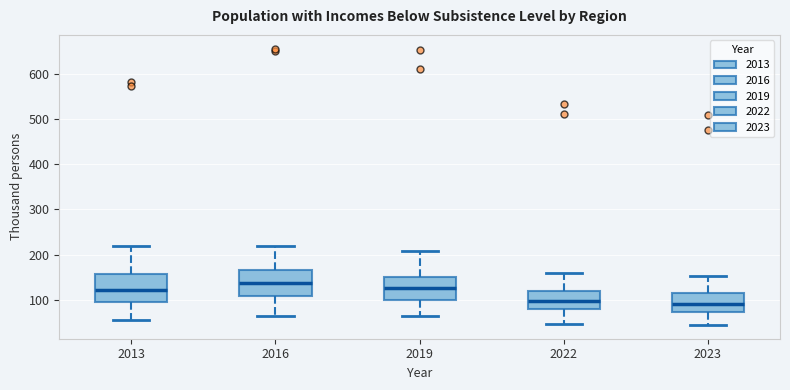

Reading left to right, read every box against the y-axis: the position of its median line, the range the box covers, and the ends of its whiskers. The values are not printed on the chart, so give them approximately, as read against the axis.

2013: median 120, box 90 to 160, whiskers 50 to 220
2016: median 140, box 110 to 170, whiskers 60 to 220
2019: median 130, box 100 to 150, whiskers 60 to 210
2022: median 100, box 80 to 120, whiskers 50 to 160
2023: median 90, box 70 to 120, whiskers 40 to 150